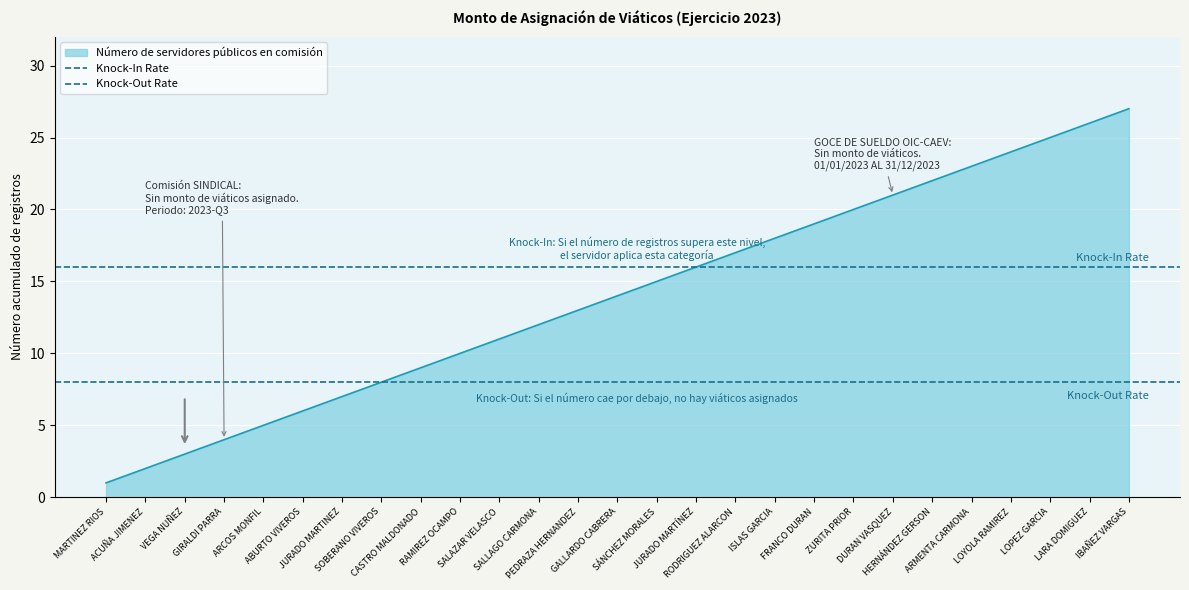

What is the highest value of the Número de servidores públicos en comisión series?

27